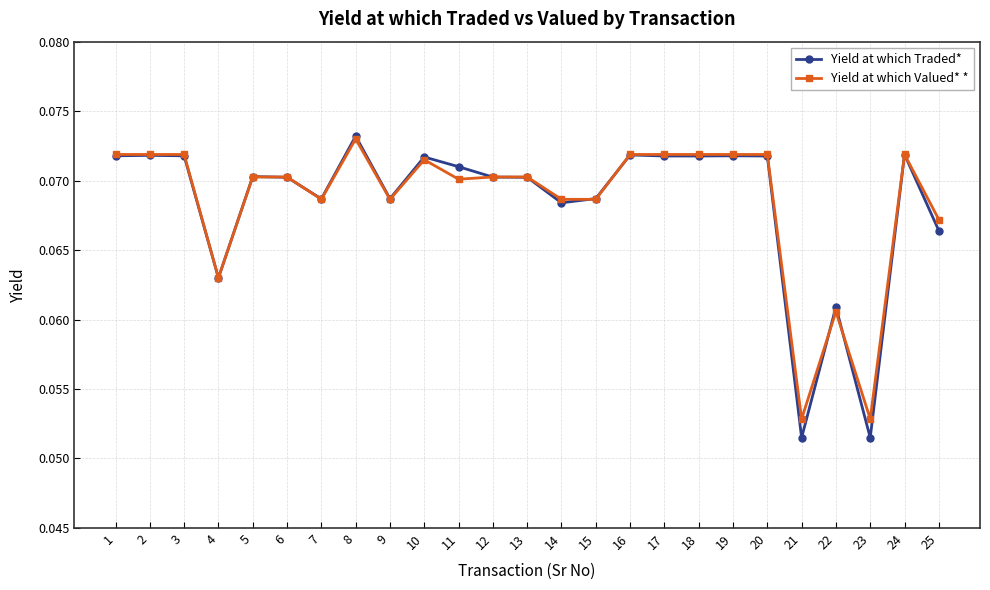

At which category is the sum across all series the highest?

8